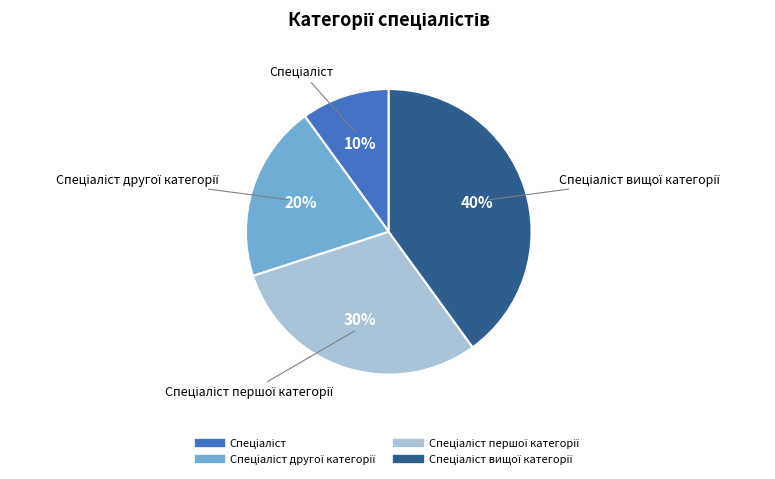

To the nearest percent, what is the average slice percentage?

25%